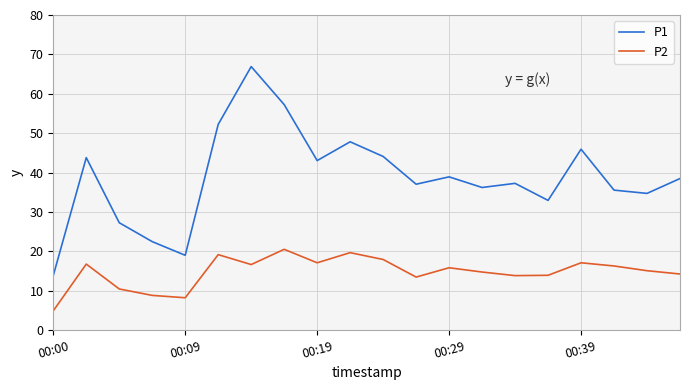

What is the smallest value displayed?

4.9